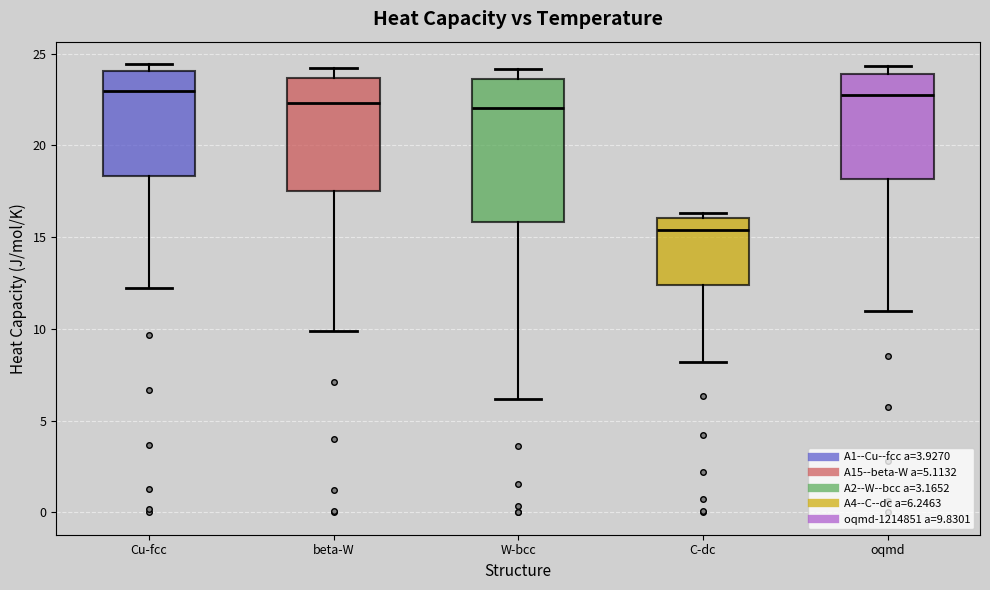

Reading left to right, transcribe this box plot: for each box, give where its median line is, the range the box spans, and where its two whiskers end, as read against the y-axis. The values are not printed on the chart, so give them approximately, as read against the axis.

Cu-fcc: median 23.0, box 18.5 to 24.0, whiskers 12.5 to 24.5
beta-W: median 22.5, box 17.5 to 23.5, whiskers 10.0 to 24.0
W-bcc: median 22.0, box 16.0 to 23.5, whiskers 6.0 to 24.0
C-dc: median 15.5, box 12.5 to 16.0, whiskers 8.0 to 16.5
oqmd: median 22.5, box 18.0 to 24.0, whiskers 11.0 to 24.5